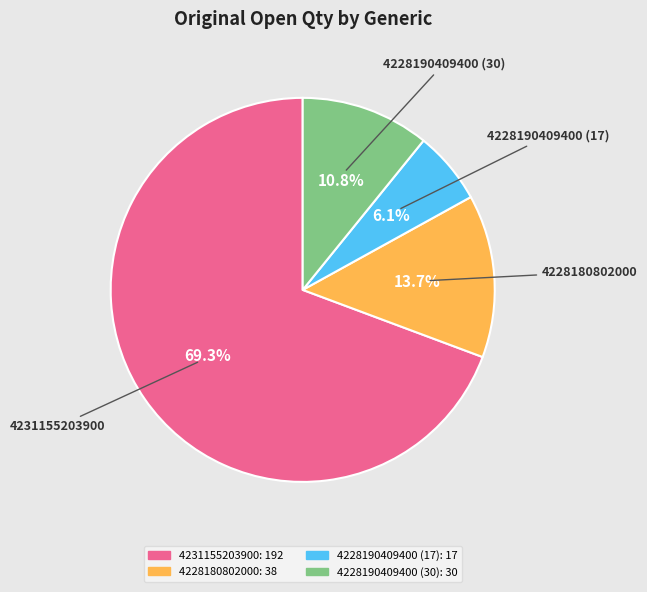

Count the number of slices in the pie.

4